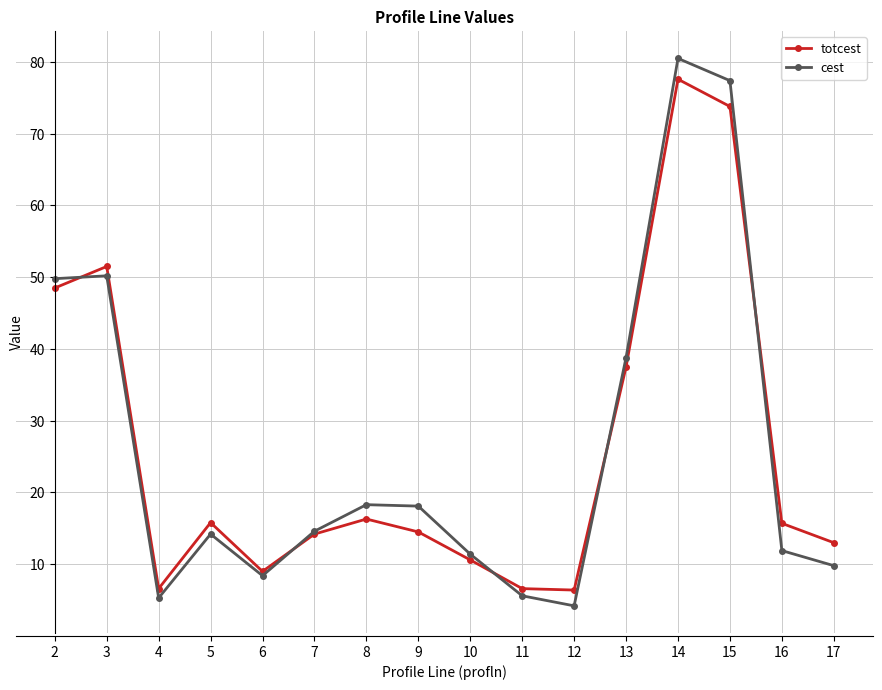

What is the sum of the cest values at 12 and 15?

81.6